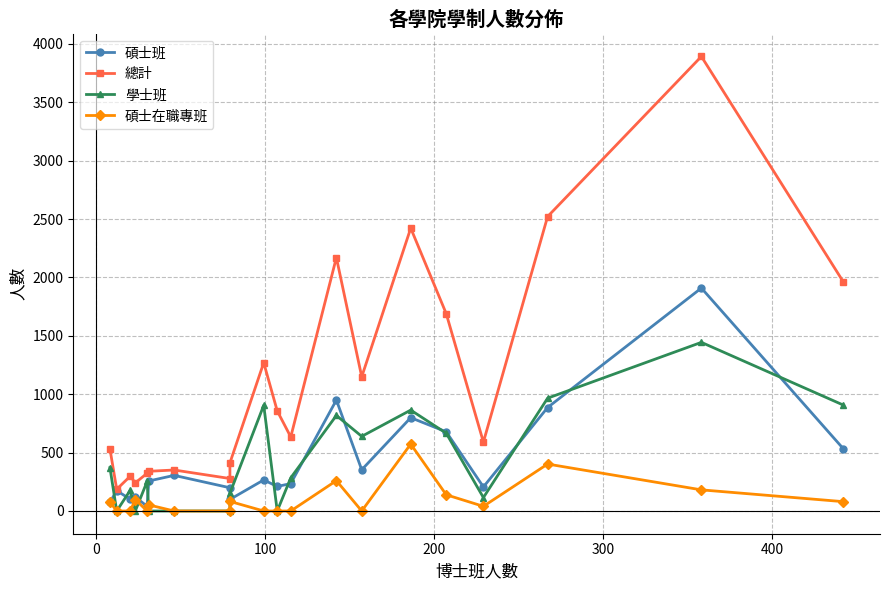

The 碩士班 series shows 360 at 9. True or false?

False